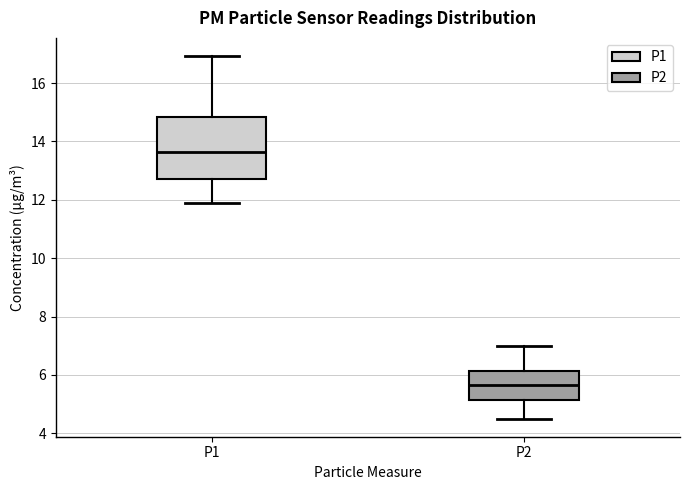

Where is the lower edge of the box for P2 on the y-axis? The values are not printed on the chart, so give them approximately, as read against the axis.

5.2